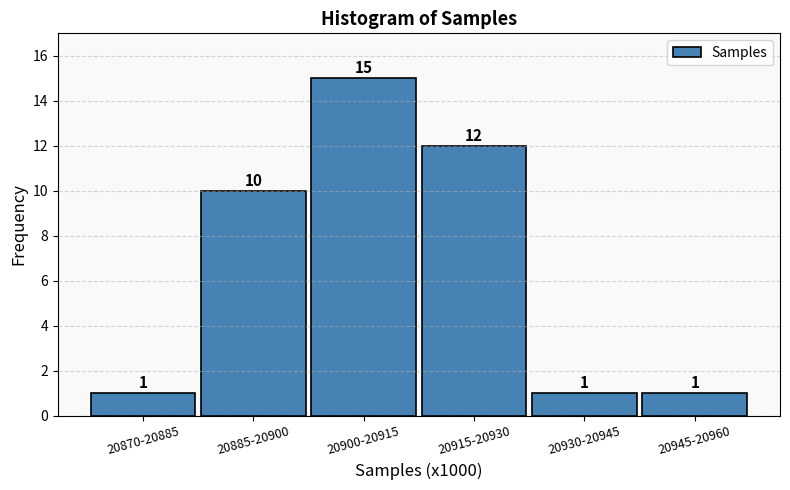

Reading left to right, list all the values displayed in this chart.

1	10	15	12	1	1